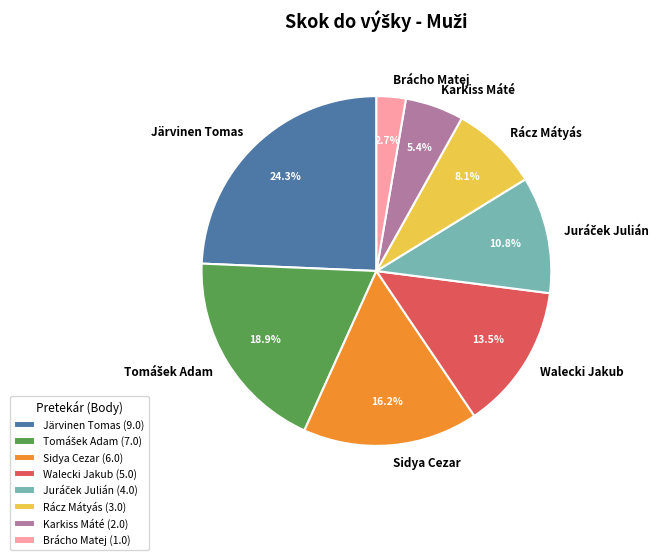

What is the total percentage of Walecki Jakub and Karkiss Máté?

18.9%